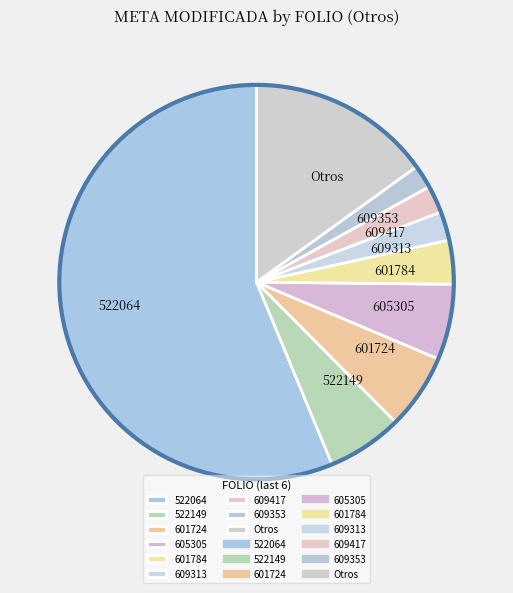

The 601784 slice represents 4% of the pie. True or false?

True